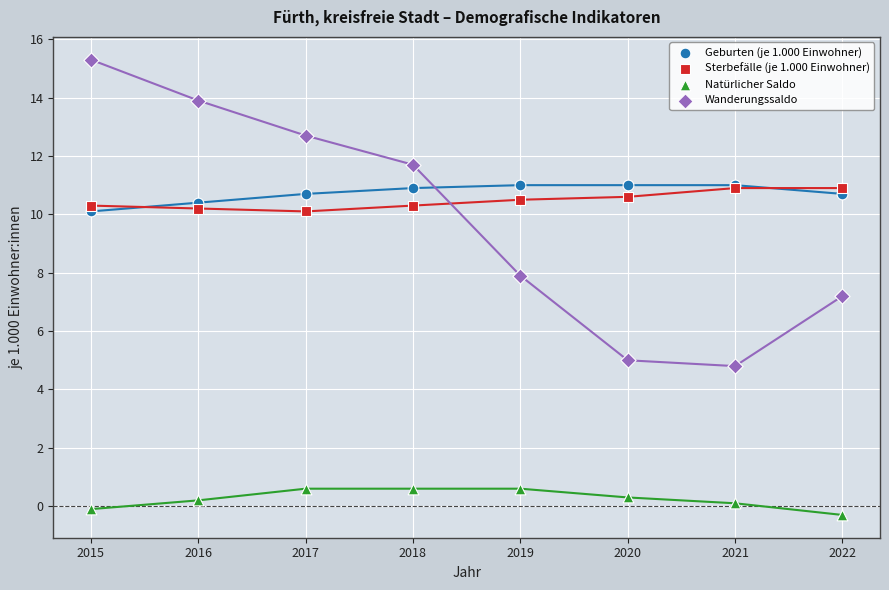

Across all series, what Y value is closest to 7?

7.2